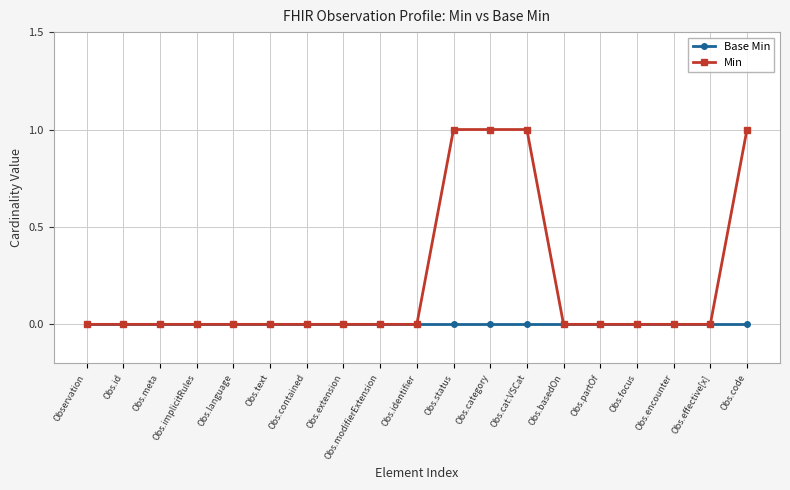

Reading left to right, transcribe all the data shown in this chart.

Base Min: 0	0	0	0	0	0	0	0	0	0	0	0	0	0	0	0	0	0	0
Min: 0	0	0	0	0	0	0	0	0	0	1	1	1	0	0	0	0	0	1